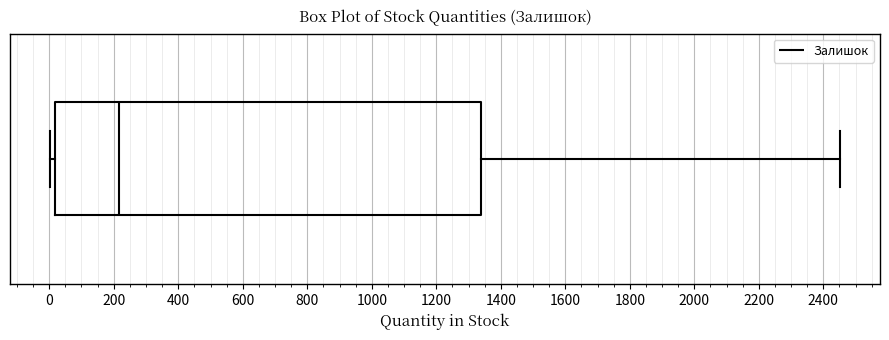

Transcribe this box plot: give where the median line is, the range the box spans, and where the two whiskers end, as read against the x-axis. The values are not printed on the chart, so give them approximately, as read against the axis.

median 220, box 20 to 1340, whiskers 0 to 2460